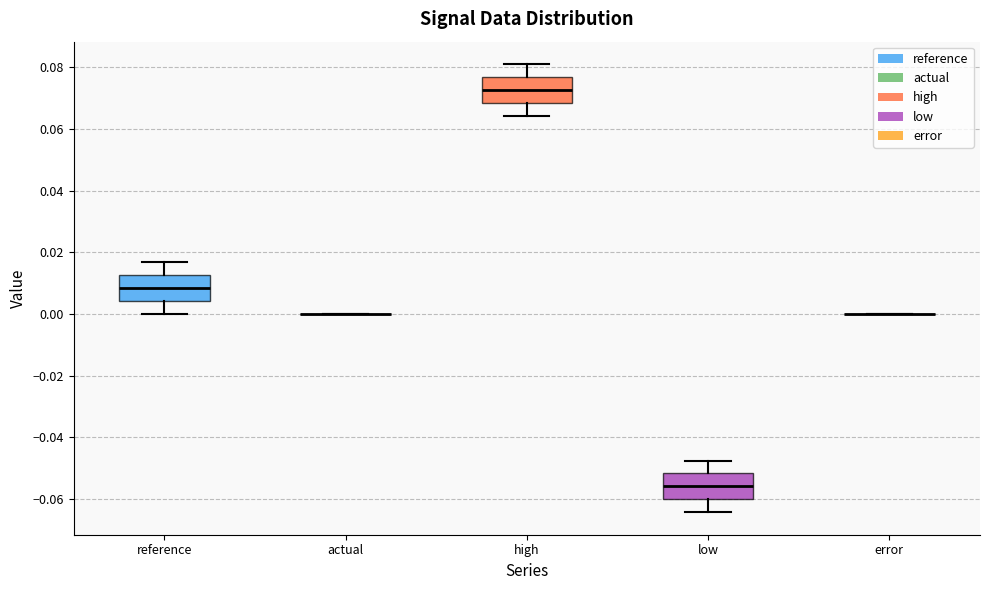

Reading left to right, read every box against the y-axis: the position of its median line, the range the box covers, and the ends of its whiskers. The values are not printed on the chart, so give them approximately, as read against the axis.

reference: median 0.008, box 0.004 to 0.012, whiskers 0.000 to 0.016
actual: box collapsed to a line at 0.000, whiskers 0.000 to 0.000
high: median 0.072, box 0.068 to 0.076, whiskers 0.064 to 0.082
low: median -0.056, box -0.060 to -0.052, whiskers -0.064 to -0.048
error: box collapsed to a line at 0.000, whiskers 0.000 to 0.000